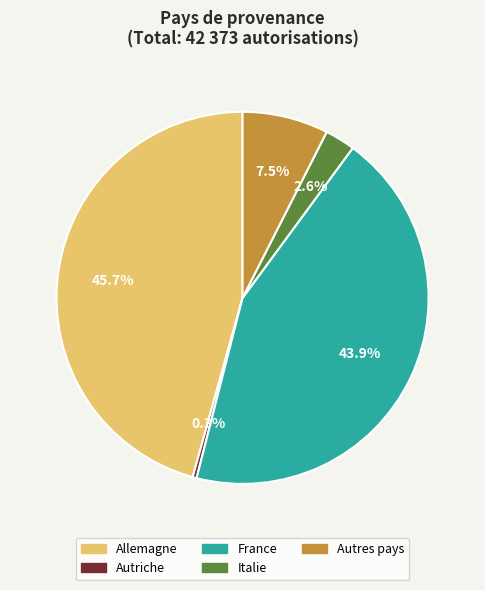

What is the largest slice in the pie chart?

Allemagne